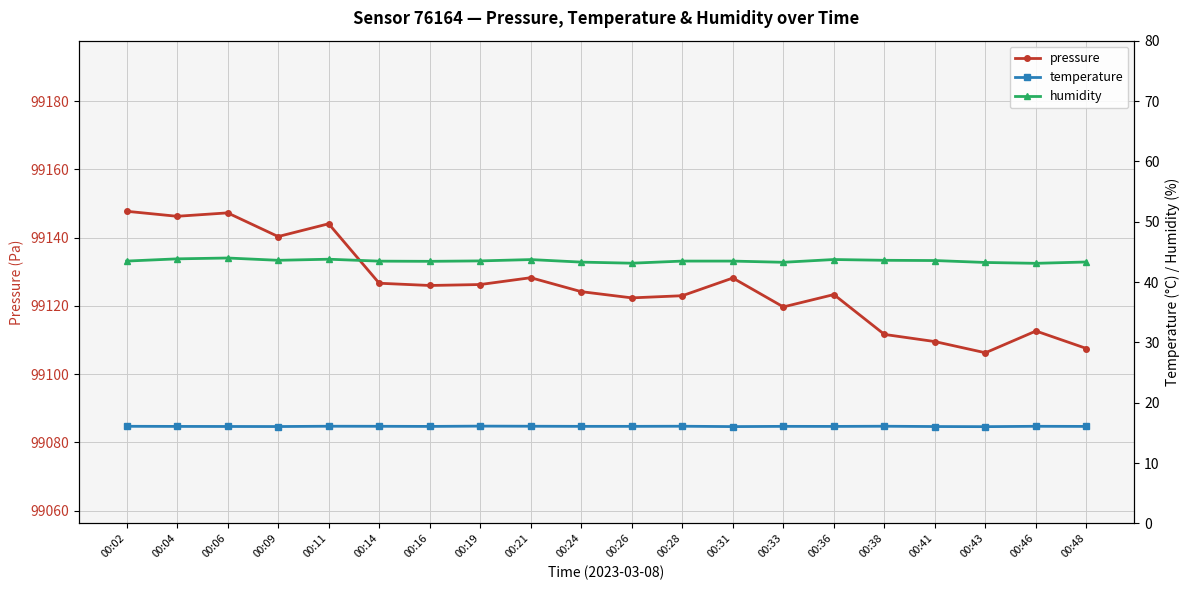

At how many categories does at least one series exceed 7544?

20